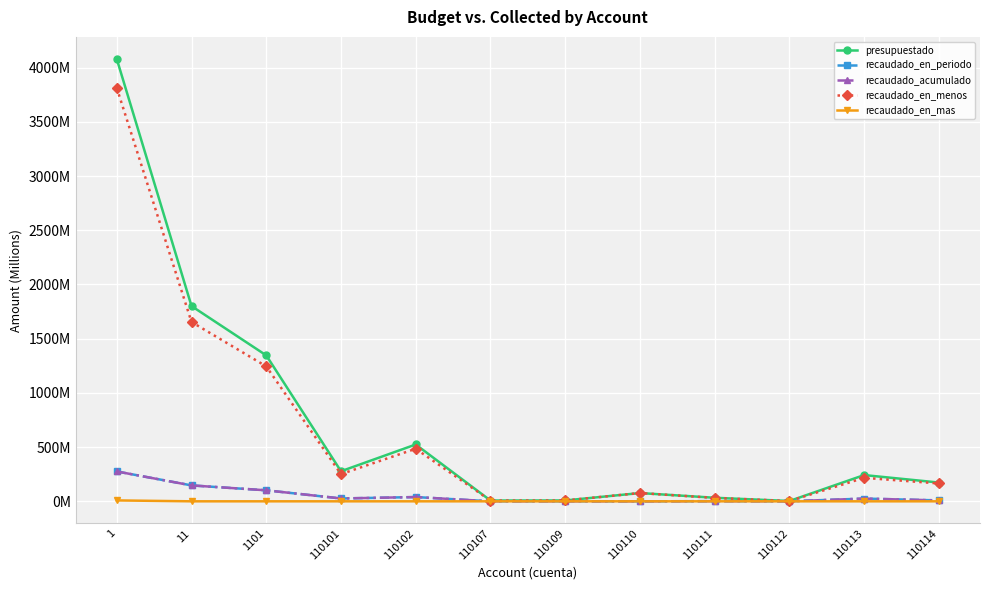

Is this an area chart (filled region under the line)?

No